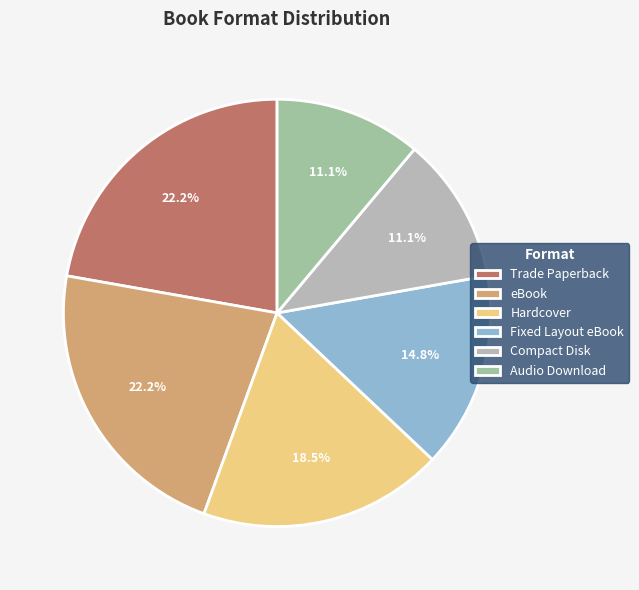

Is there any slice that represents more than half of the pie?

No